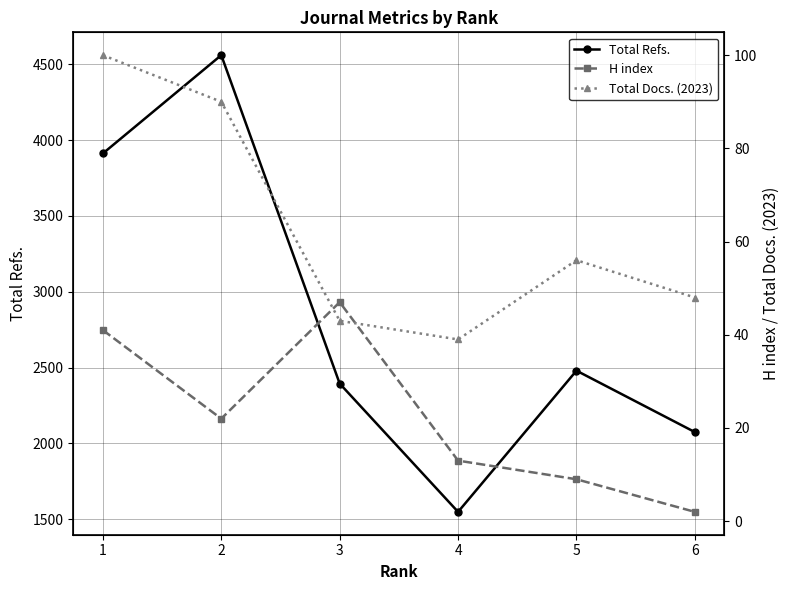

What is the minimum value shown in the chart?

2